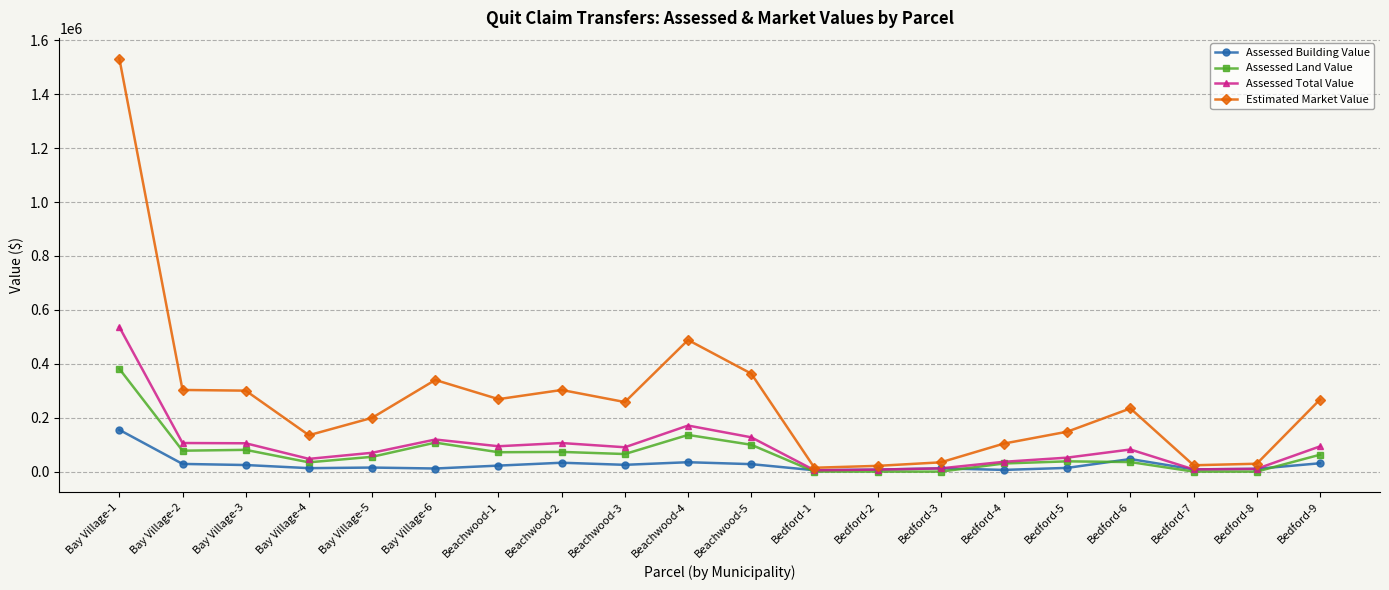

Which series has the largest range (max minus min)?

Estimated Market Value